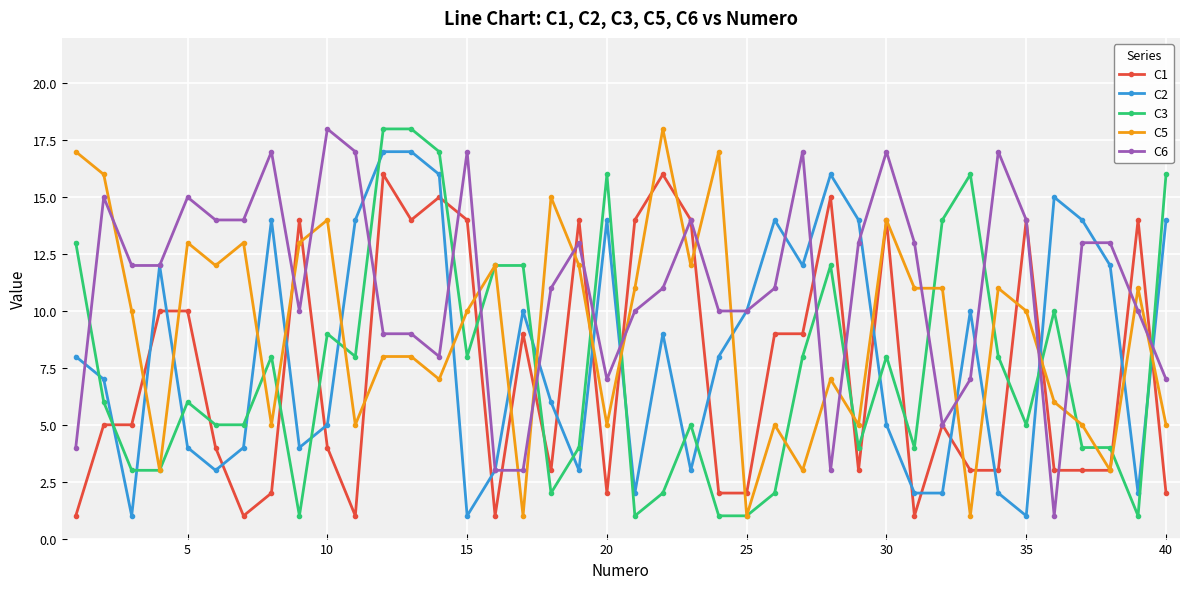

Which series has the largest total across all categories?

C6